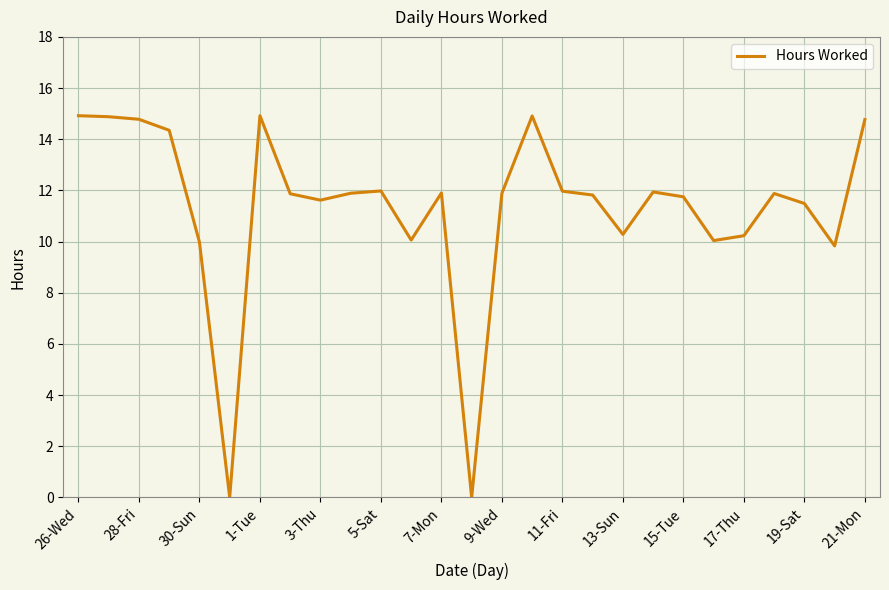

What is the greatest value displayed?

14.9